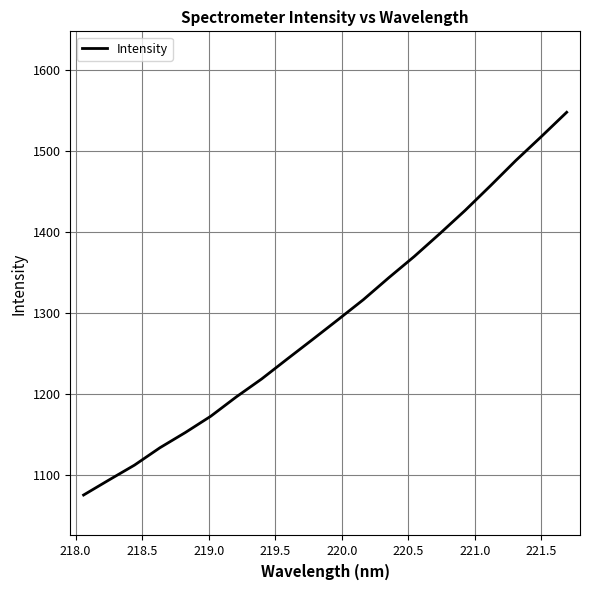

What is the greatest value displayed?

1548.4